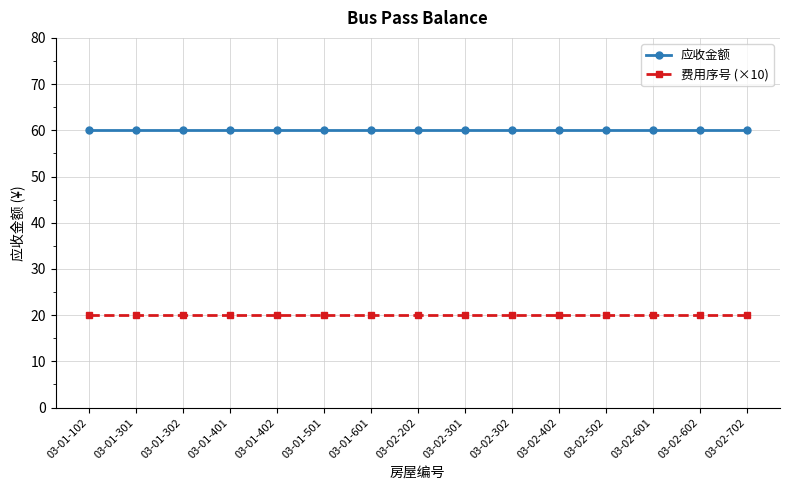

What is the minimum value for 费用序号 (×10)?

20